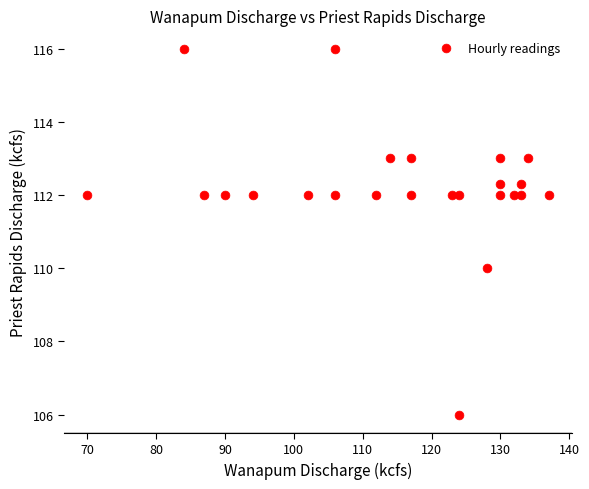

What is the range of Y values (max minus min)?

10.0